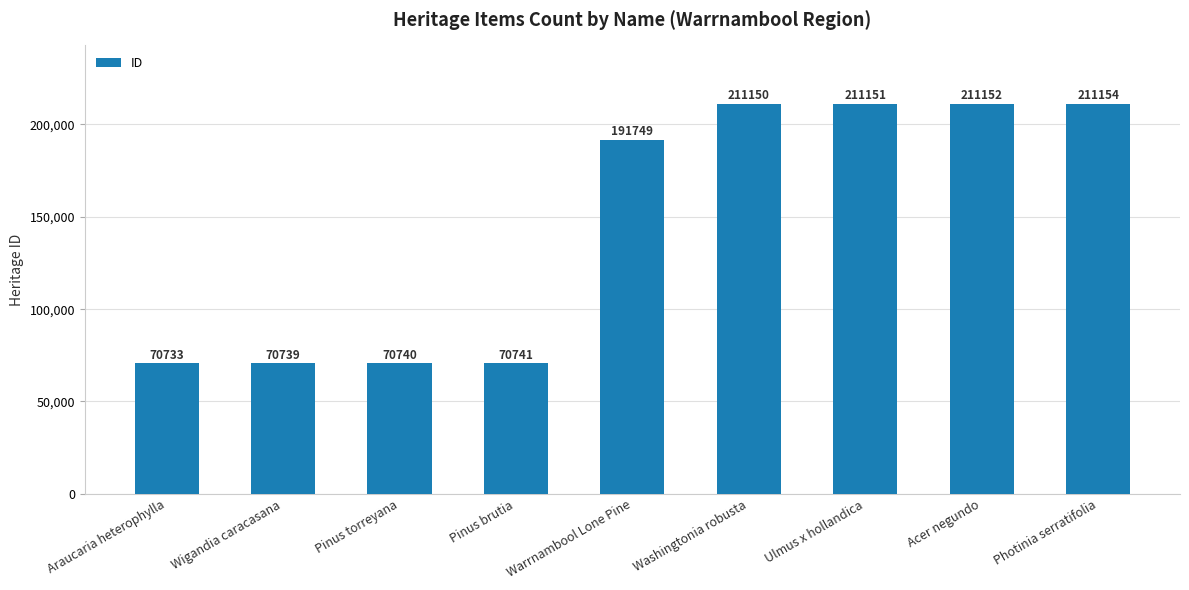

Are the bars horizontal?

No